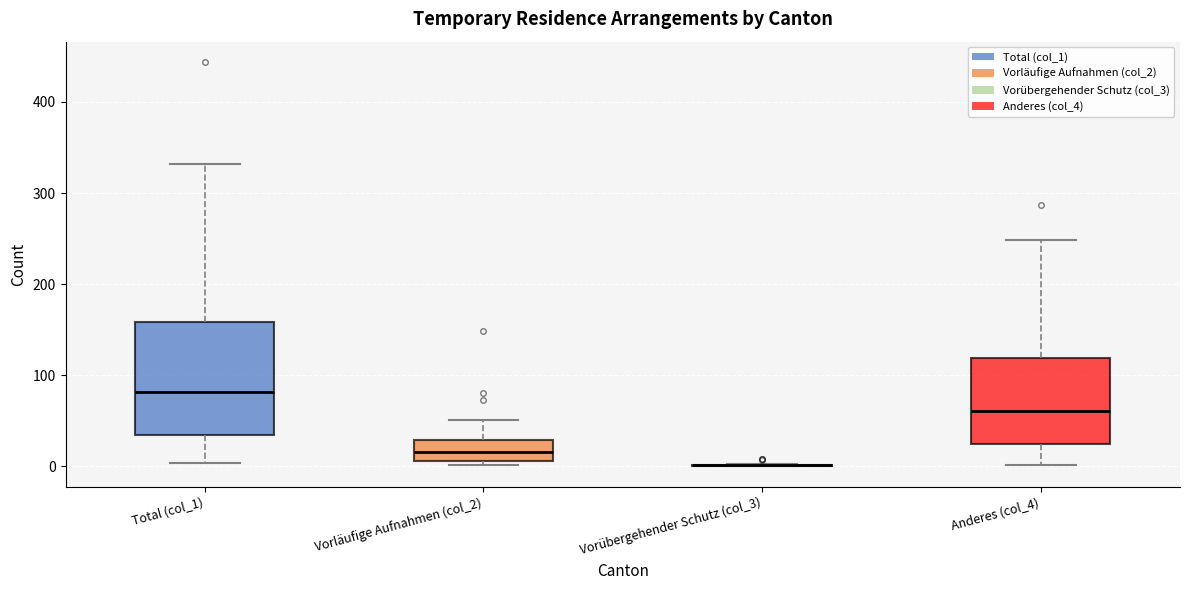

Reading left to right, transcribe this box plot: for each box, give where its median line is, the range the box spans, and where its two whiskers end, as read against the y-axis. The values are not printed on the chart, so give them approximately, as read against the axis.

Total (col_1): median 80, box 30 to 160, whiskers 0 to 330
Vorläufige Aufnahmen (col_2): median 20, box 10 to 30, whiskers 0 to 50
Vorübergehender Schutz (col_3): box collapsed to a line at 0, whiskers 0 to 0
Anderes (col_4): median 60, box 30 to 120, whiskers 0 to 250